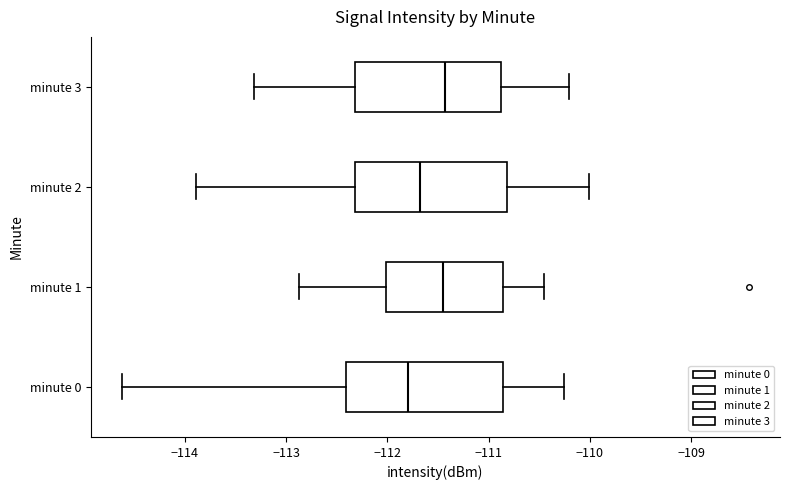

Reading bottom to top, transcribe this box plot: for each box, give where its median line is, the range the box spans, and where its two whiskers end, as read against the x-axis. The values are not printed on the chart, so give them approximately, as read against the axis.

minute 0: median -111.8, box -112.4 to -110.9, whiskers -114.6 to -110.3
minute 1: median -111.4, box -112.0 to -110.9, whiskers -112.9 to -110.5
minute 2: median -111.7, box -112.3 to -110.8, whiskers -113.9 to -110.0
minute 3: median -111.4, box -112.3 to -110.9, whiskers -113.3 to -110.2